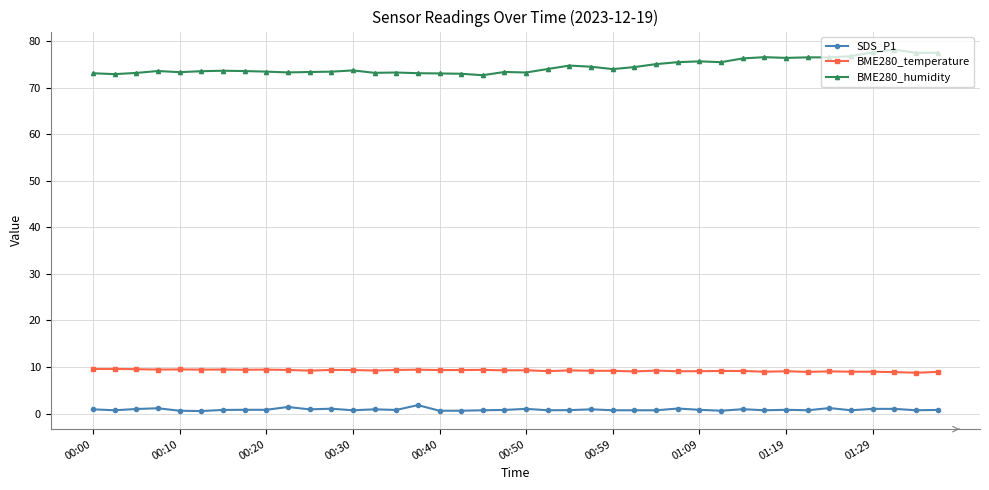

What is the value of the BME280_temperature point at the 28th from the left?

9.1